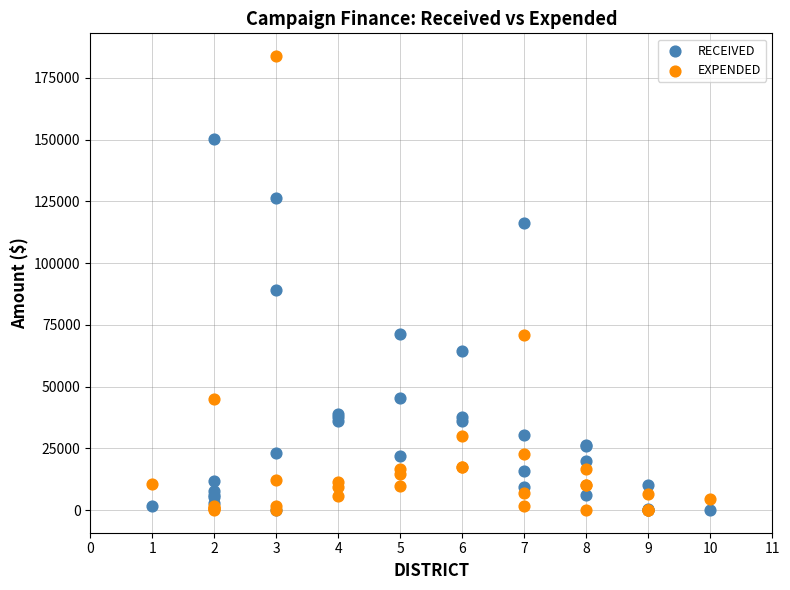

In the EXPENDED series, what Y value is closest to 91921?

70742.2